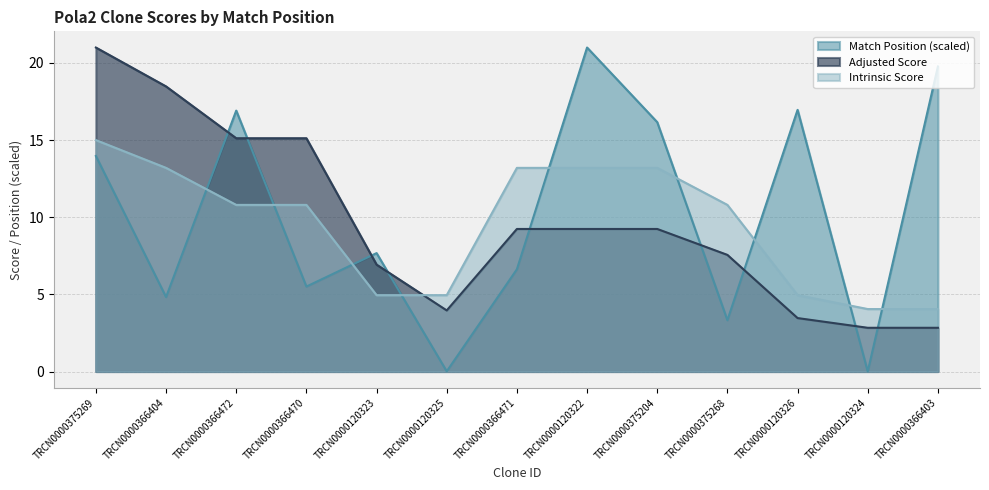

Rank the categories by Match Position value from lowest to highest.

TRCN0000120324, TRCN0000120325, TRCN0000375268, TRCN0000366404, TRCN0000366470, TRCN0000366471, TRCN0000120323, TRCN0000375269, TRCN0000375204, TRCN0000366472, TRCN0000120326, TRCN0000366403, TRCN0000120322